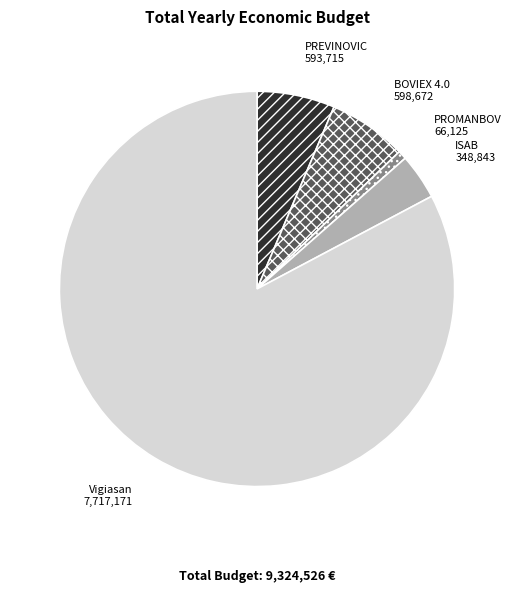

Is Vigiasan the majority of the pie?

Yes